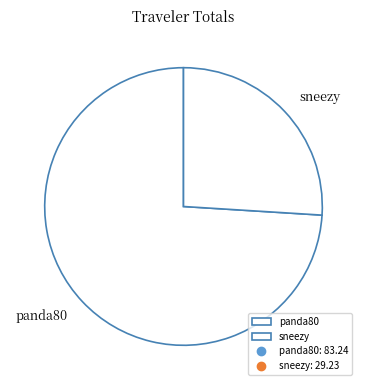

True or false: panda80 accounts for 74% of the total.

True